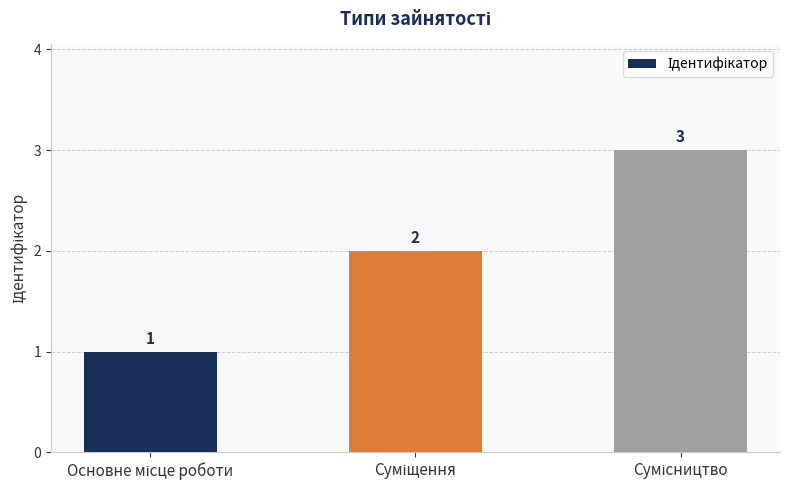

What is the value of the 2nd bar from the left?

2